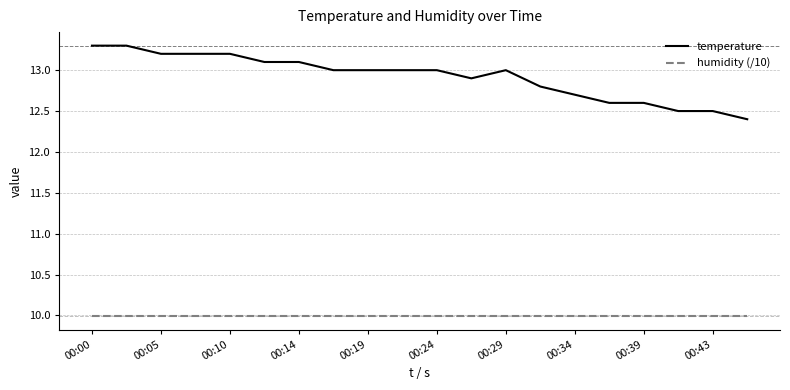

Which series has the largest range (max minus min)?

temperature